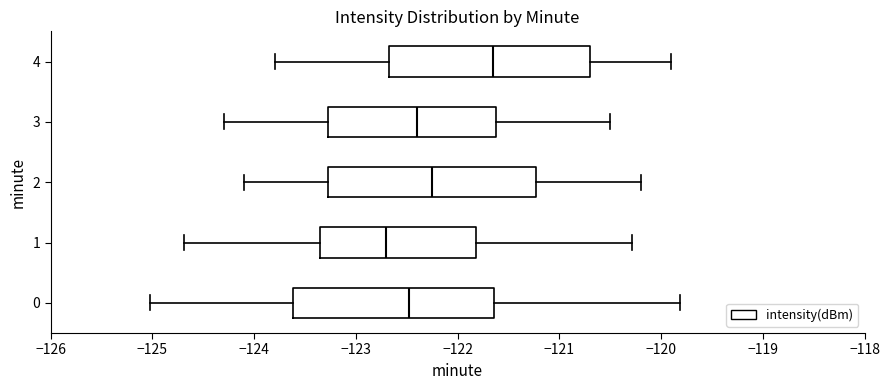

Which box's median line is the furthest to the left?

1